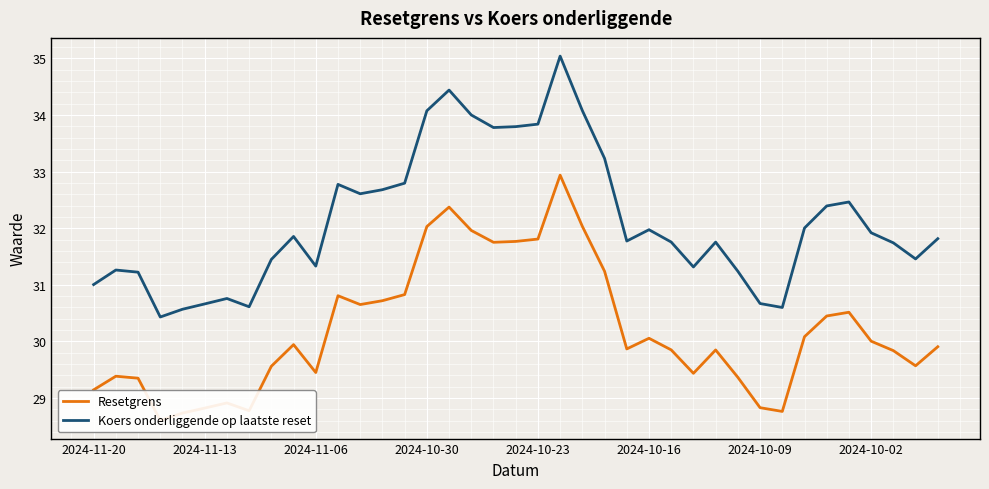

True or false: Koers onderliggende op laatste reset and Resetgrens intersect in this chart.

False